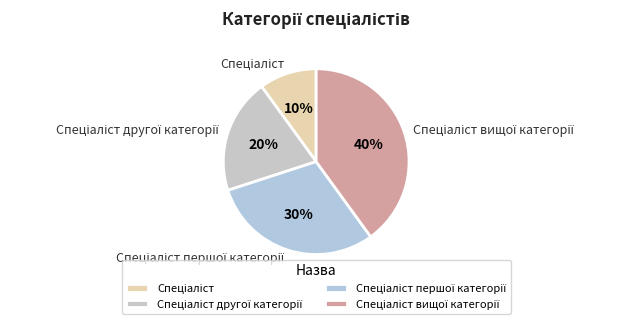

Is there a majority slice in this chart?

No